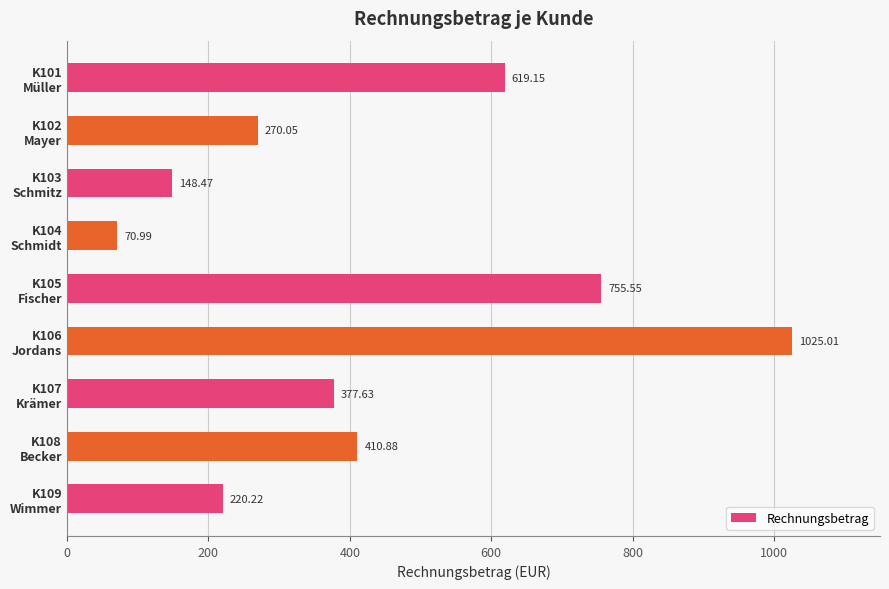

What is the difference between the second highest and second lowest values?

607.1